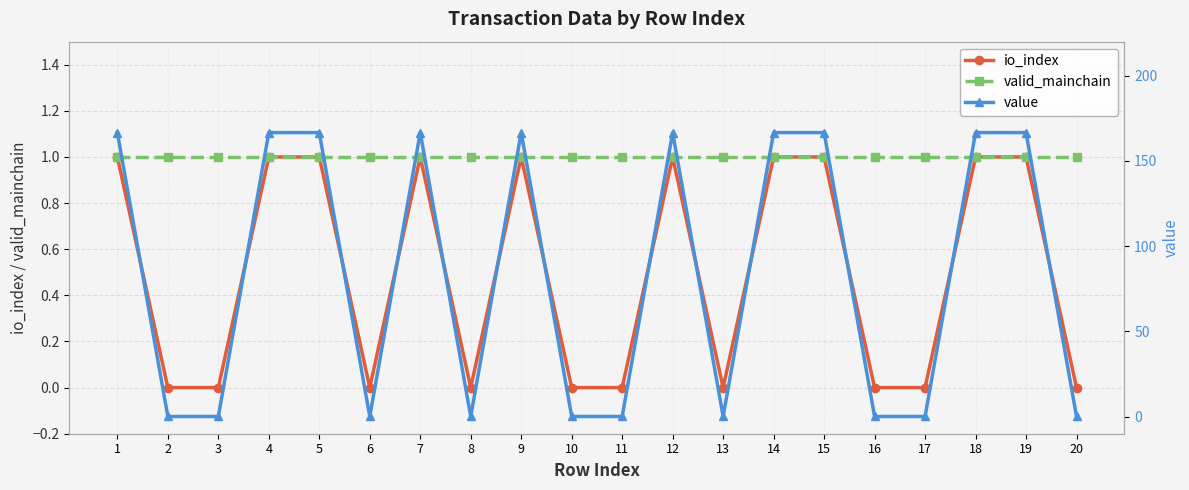

What is the value of the value point at the 20th from the left?

0.1